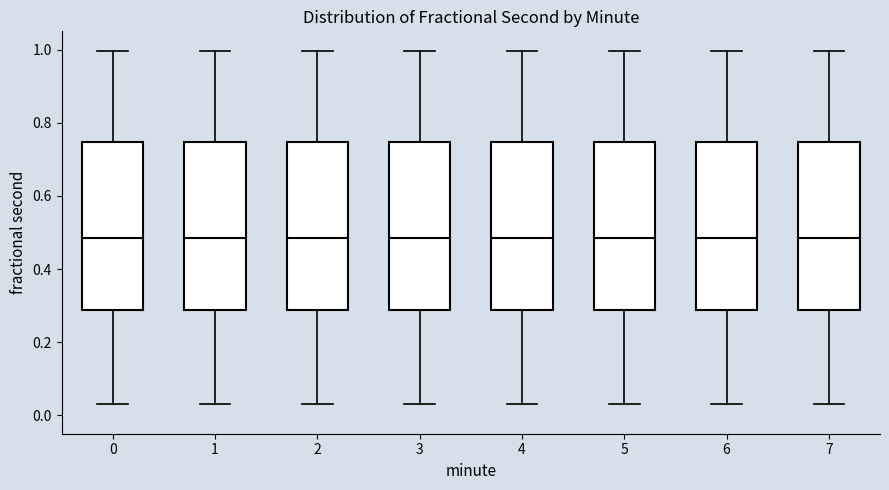

Reading left to right, read every box against the y-axis: the position of its median line, the range the box covers, and the ends of its whiskers. The values are not printed on the chart, so give them approximately, as read against the axis.

0: median 0.48, box 0.28 to 0.74, whiskers 0.04 to 1.00
1: median 0.48, box 0.28 to 0.74, whiskers 0.04 to 1.00
2: median 0.48, box 0.28 to 0.74, whiskers 0.04 to 1.00
3: median 0.48, box 0.28 to 0.74, whiskers 0.04 to 1.00
4: median 0.48, box 0.28 to 0.74, whiskers 0.04 to 1.00
5: median 0.48, box 0.28 to 0.74, whiskers 0.04 to 1.00
6: median 0.48, box 0.28 to 0.74, whiskers 0.04 to 1.00
7: median 0.48, box 0.28 to 0.74, whiskers 0.04 to 1.00